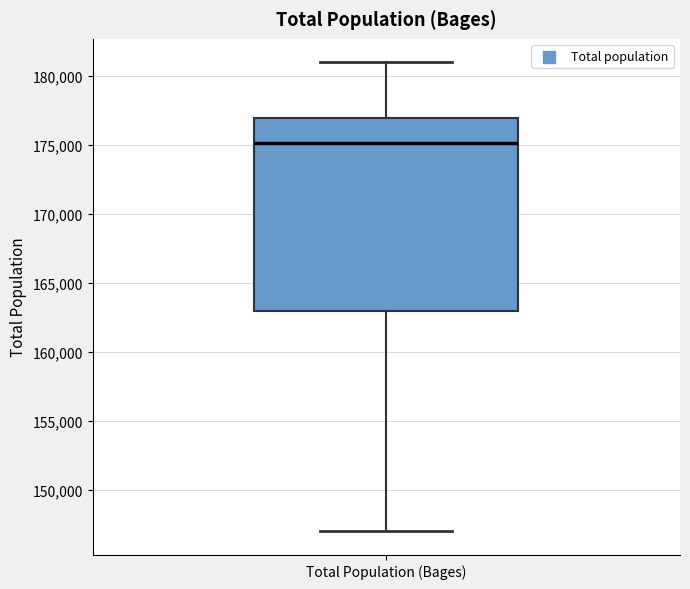

Read this box plot against the y-axis: the position of the median line, the range covered by the box, and the ends of both whiskers. The values are not printed on the chart, so give them approximately, as read against the axis.

median 175000, box 163000 to 177000, whiskers 147000 to 181000